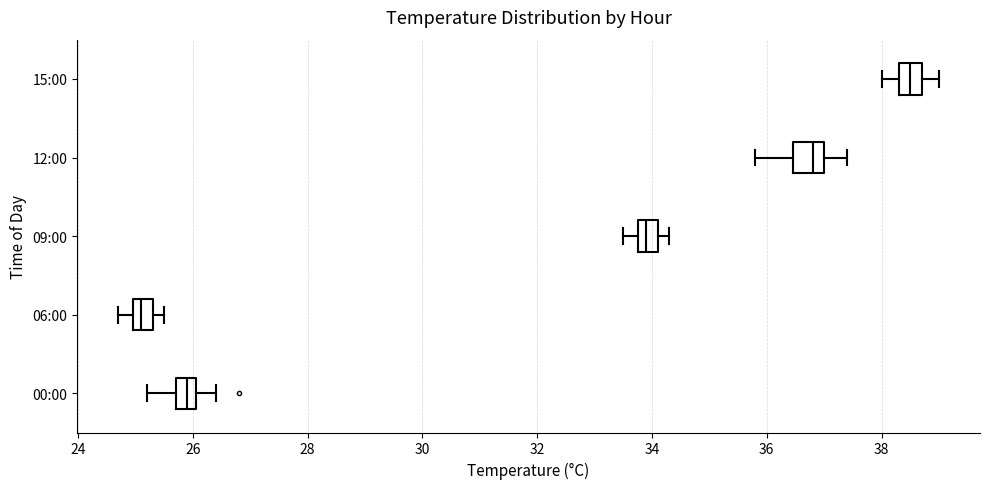

Where does the right whisker of the box for 15:00 end on the x-axis? The values are not printed on the chart, so give them approximately, as read against the axis.

39.0